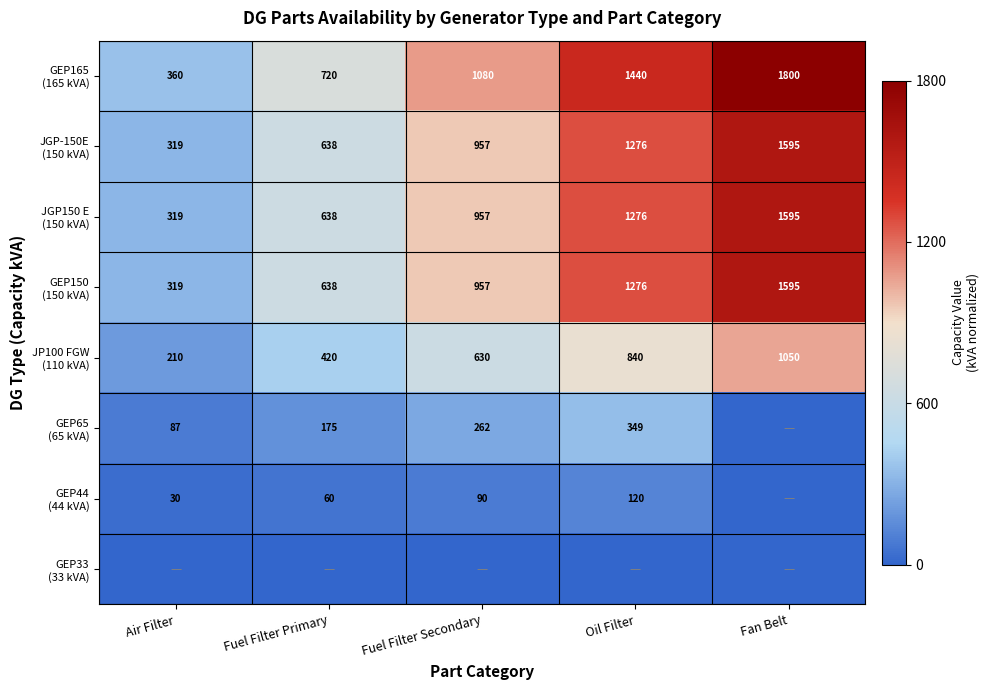

At which category is the sum across all series the highest?

Fan Belt